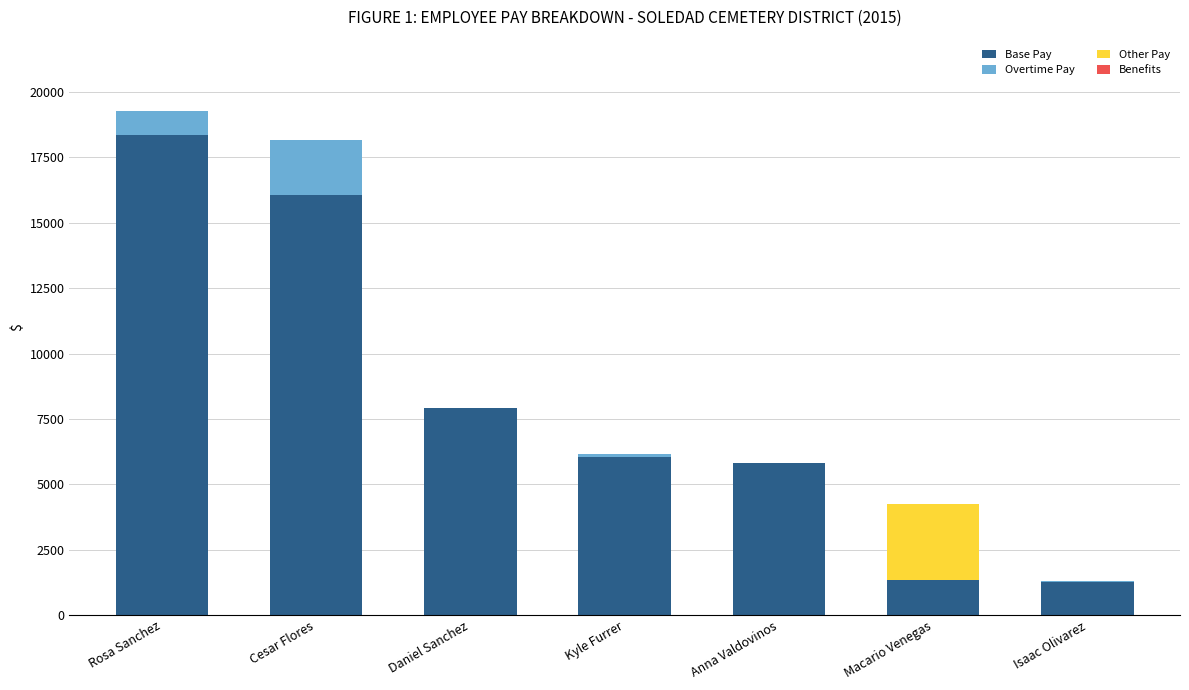

At which category is the sum across all series the highest?

Rosa Sanchez